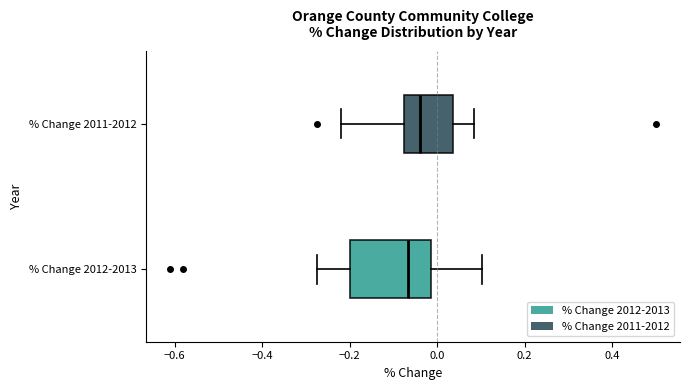

Where does the right whisker of the box for % Change 2011-2012 end on the x-axis? The values are not printed on the chart, so give them approximately, as read against the axis.

0.08